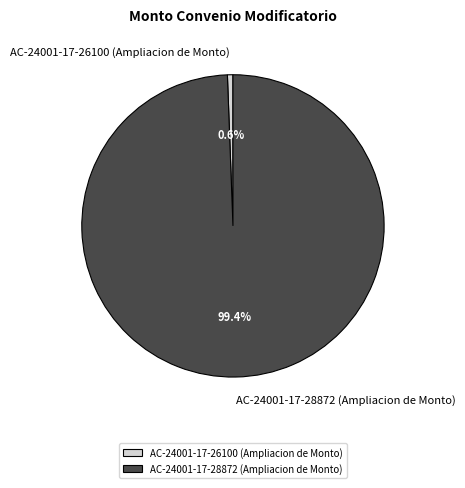

The AC-24001-17-28872 (Ampliacion de Monto) slice represents 89% of the pie. True or false?

False